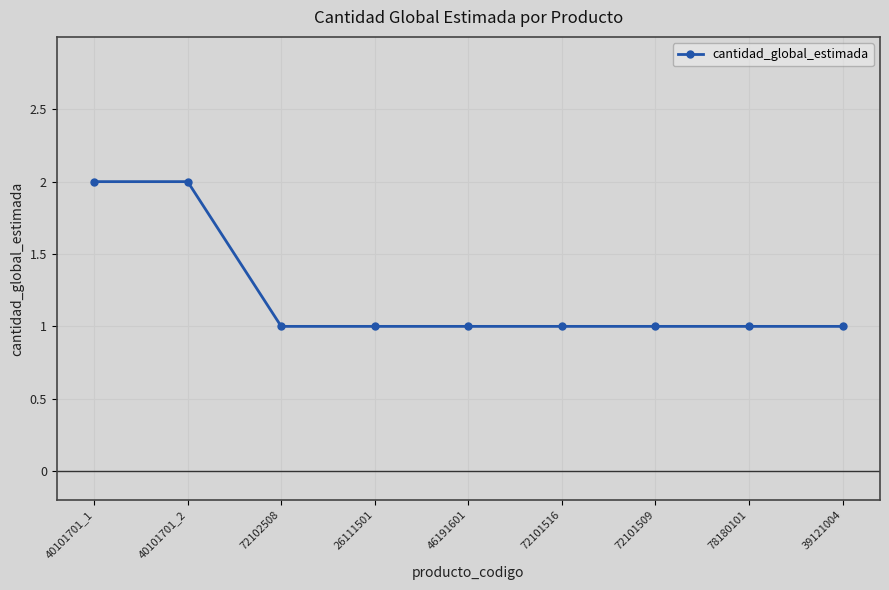

What position from the right is 72101509?

3